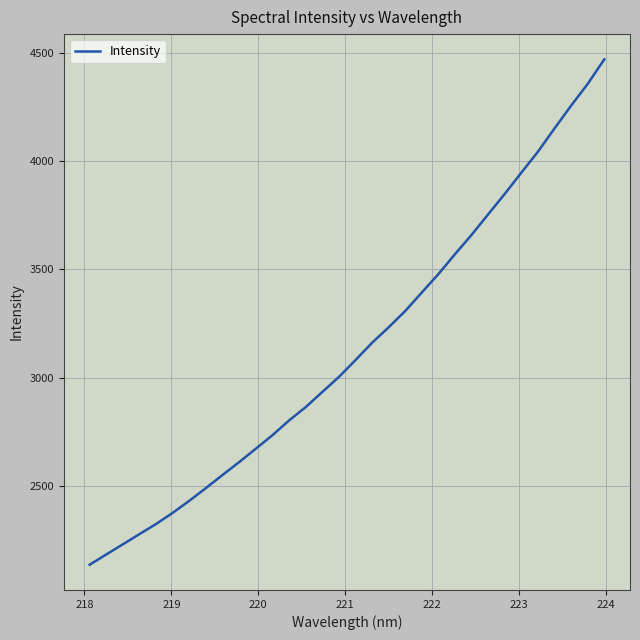

What is the minimum value shown in the chart?

2136.6